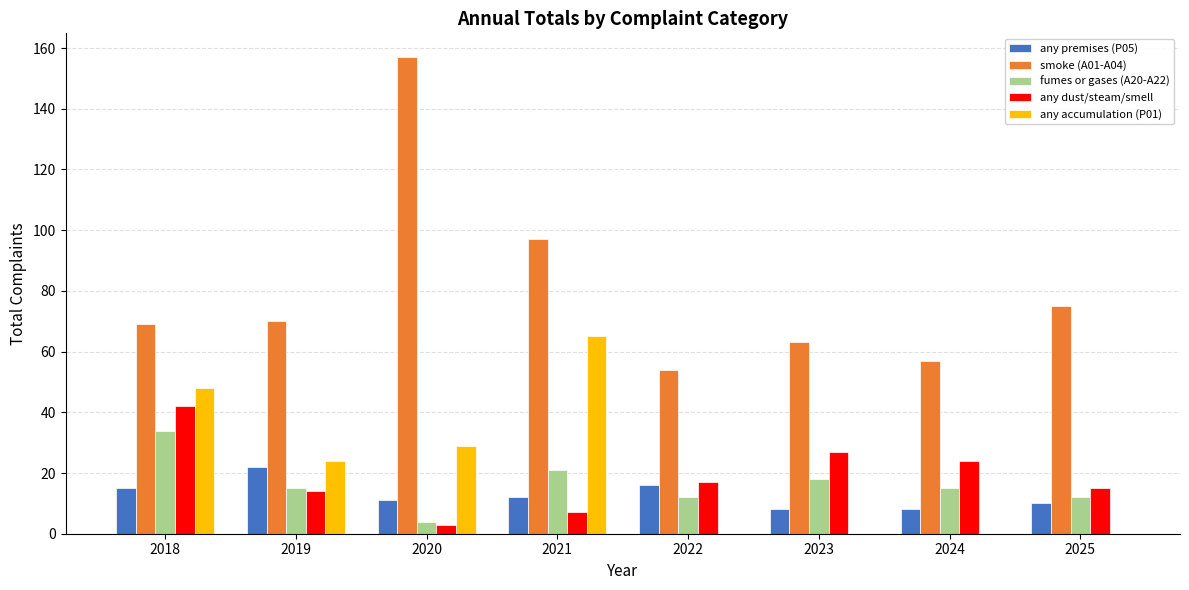

Which label corresponds to the largest value in the chart?

2020